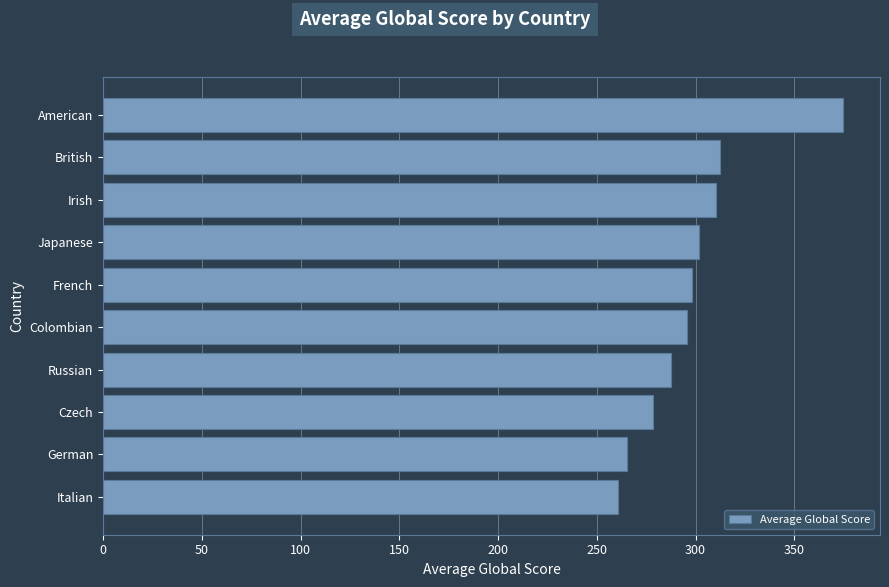

What is the minimum value shown in the chart?

260.5